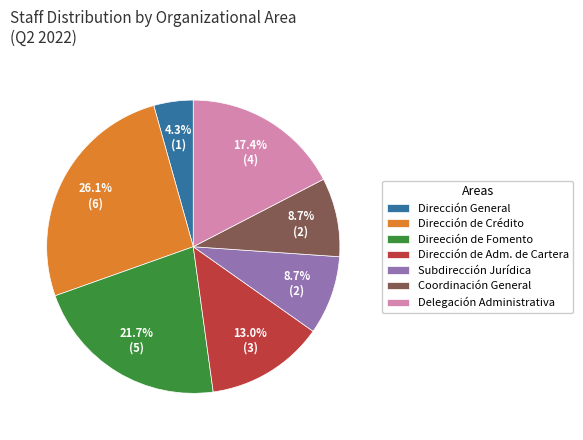

To the nearest percent, what is the difference between the Dirección de Crédito and Dirección General slice percentages?

22%